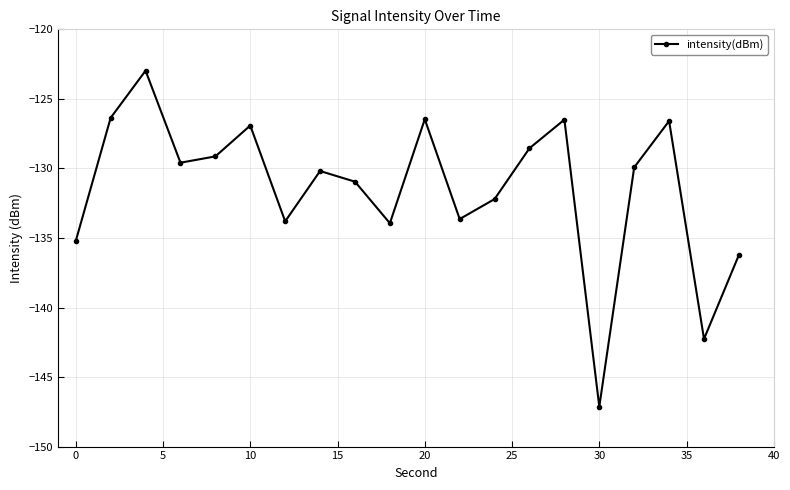

What is the minimum value shown in the chart?

-147.1